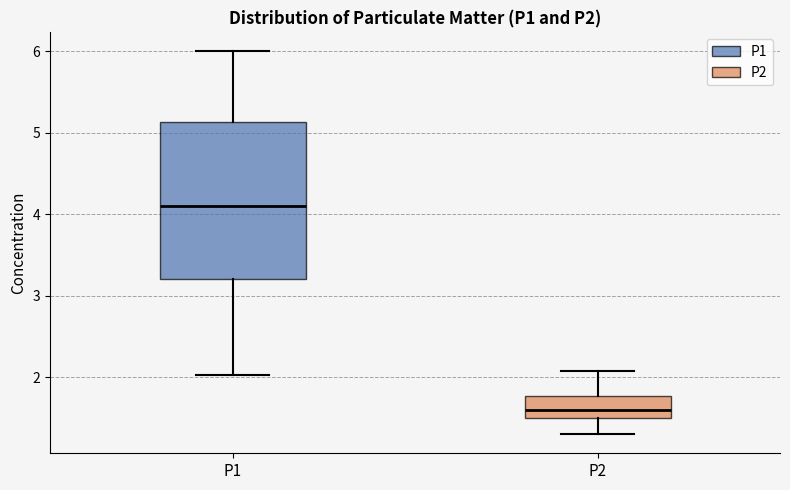

Which box has the highest median line?

P1